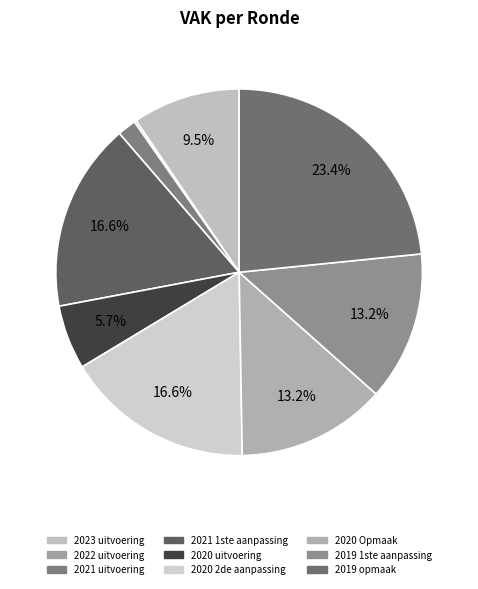

Approximately how many times larger is the value at 2019 opmaak compared to 2023 uitvoering?

2.5